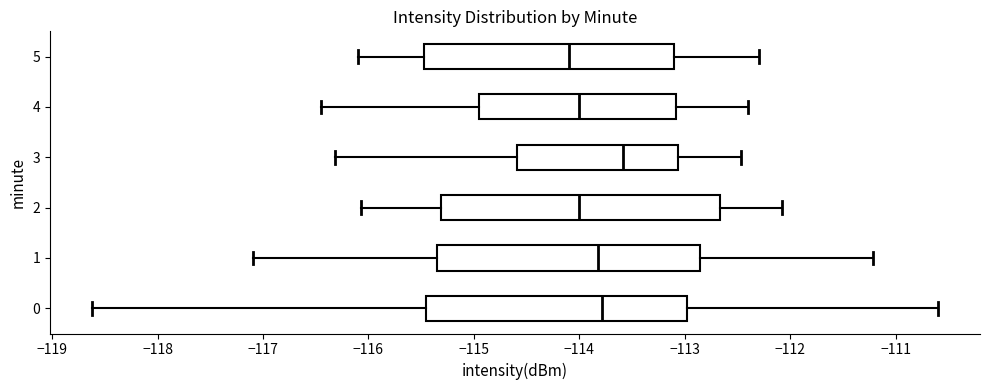

Which box's median line is the furthest to the right?

3